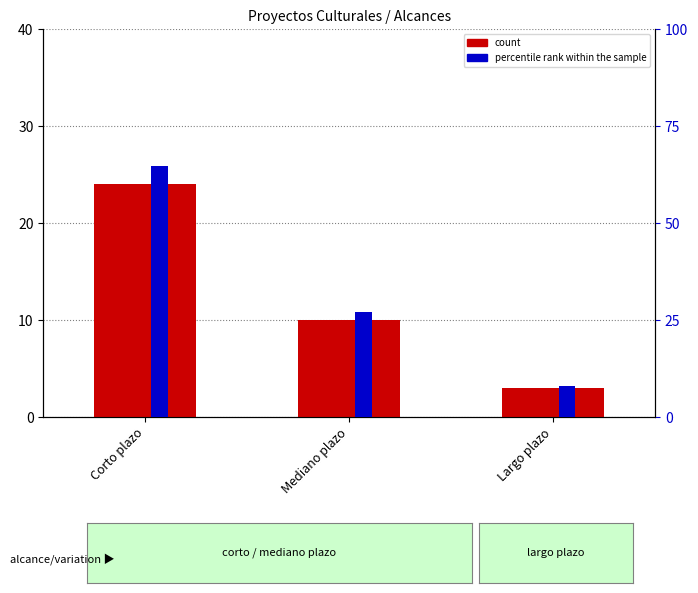

At which category does the chart reach its minimum across all series?

Largo plazo